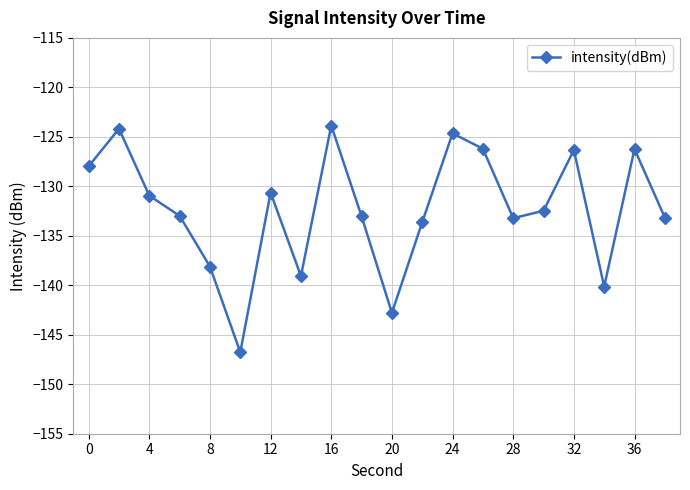

What is the minimum value shown in the chart?

-146.8